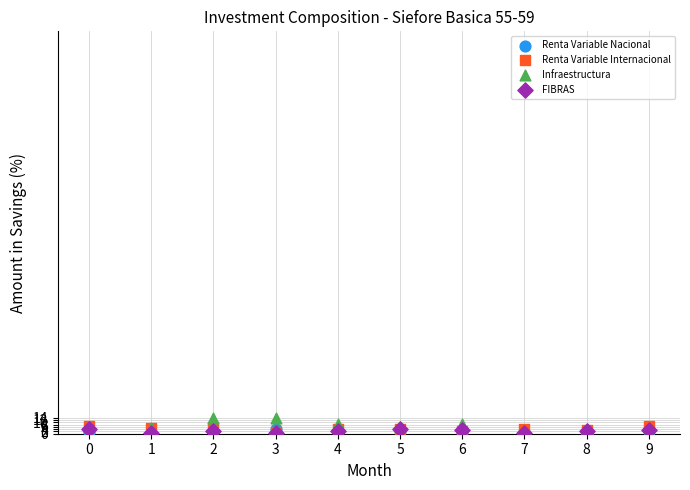

What are all the series names shown in the legend?

Renta Variable Nacional, Renta Variable Internacional, Infraestructura, FIBRAS